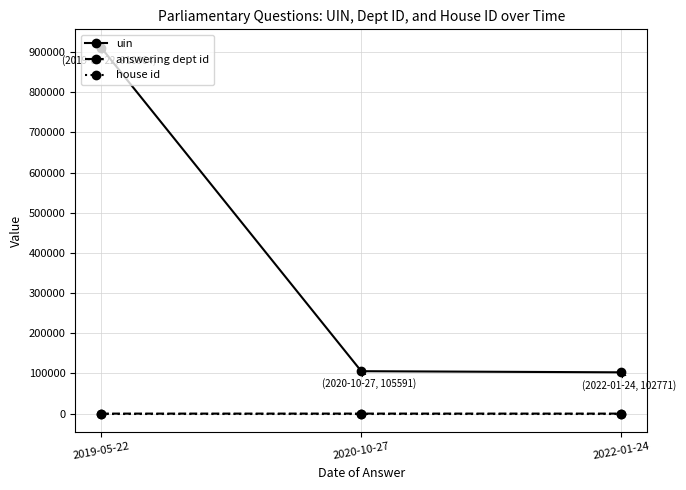

What is the average value of the house id series?

1